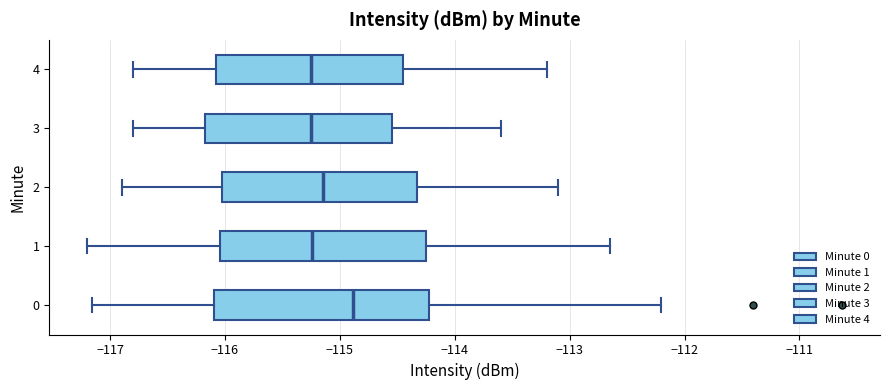

Where is the right edge of the box at y = 4 on the x-axis? The values are not printed on the chart, so give them approximately, as read against the axis.

-114.4